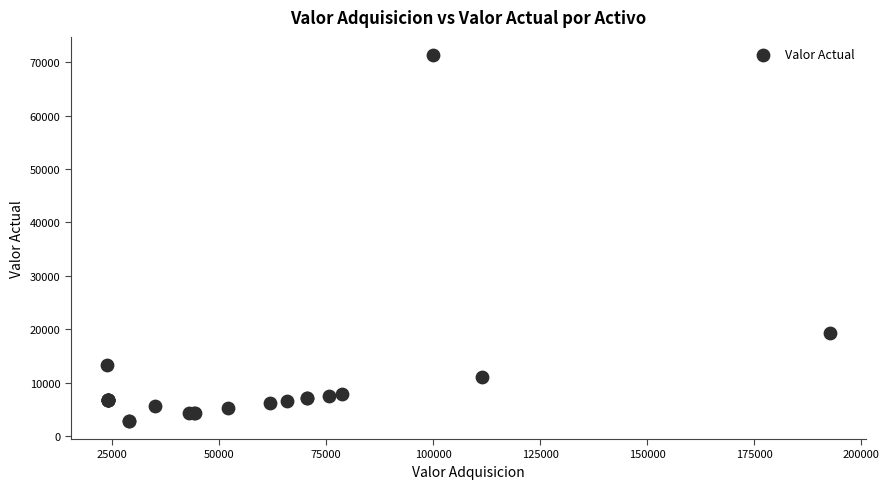

What Y value in the scatter plot is closest to 37087?

19279.6